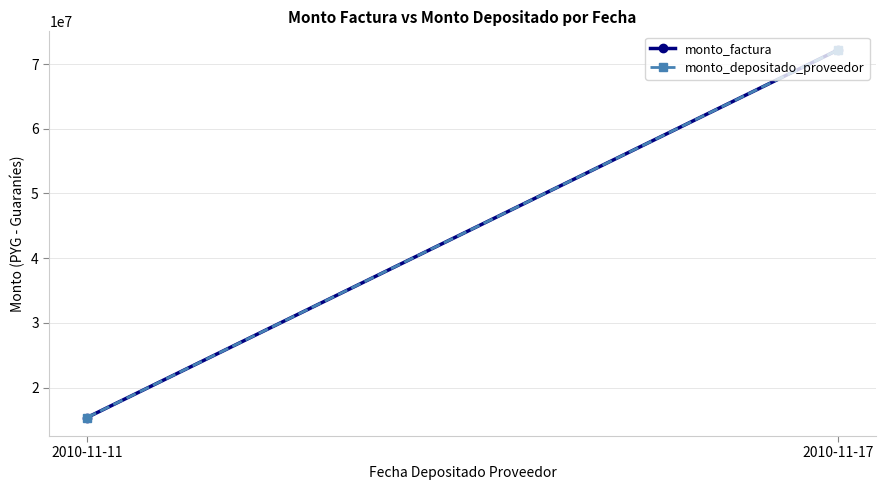

What is the sum of the monto_factura values at 2010-11-17 and 2010-11-11?

87581534